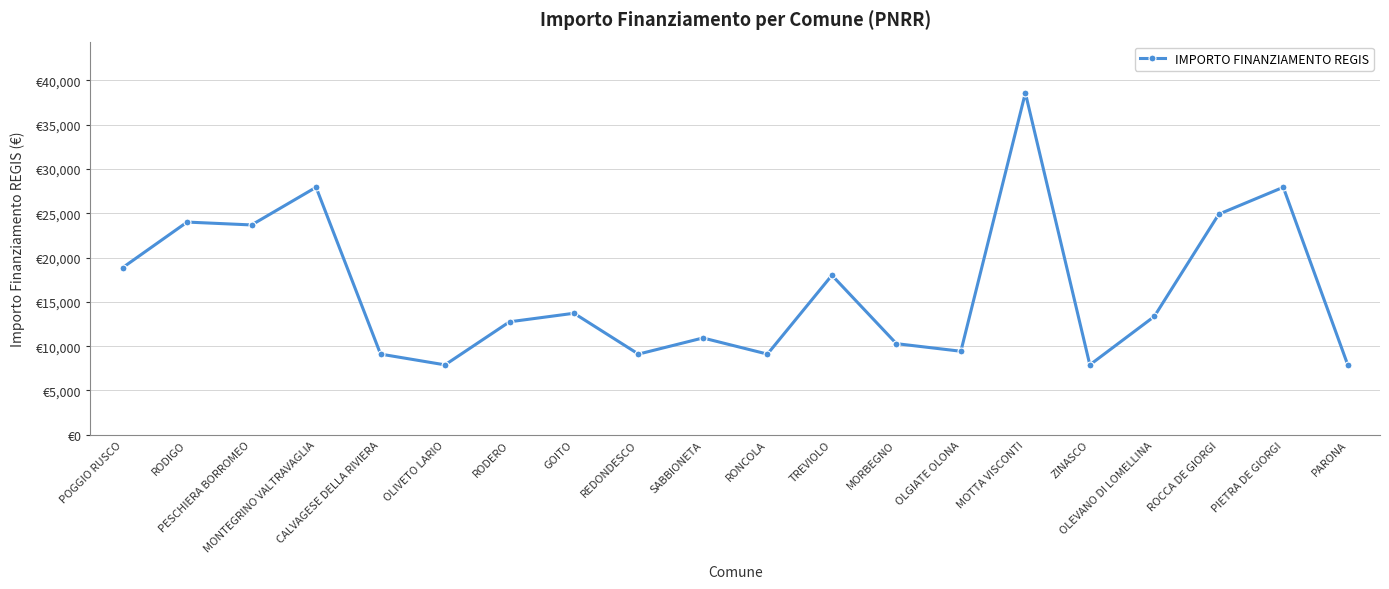

How many series are shown in this chart?

1